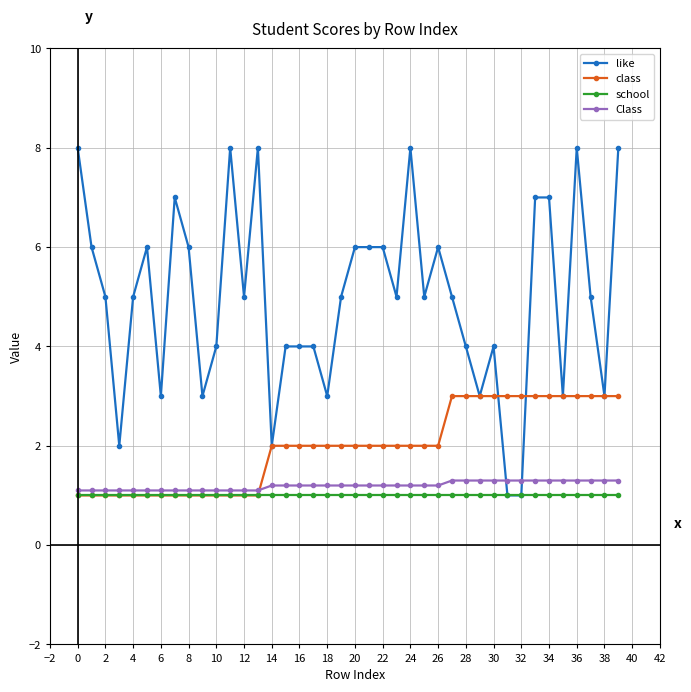

Which series has the largest total across all categories?

like